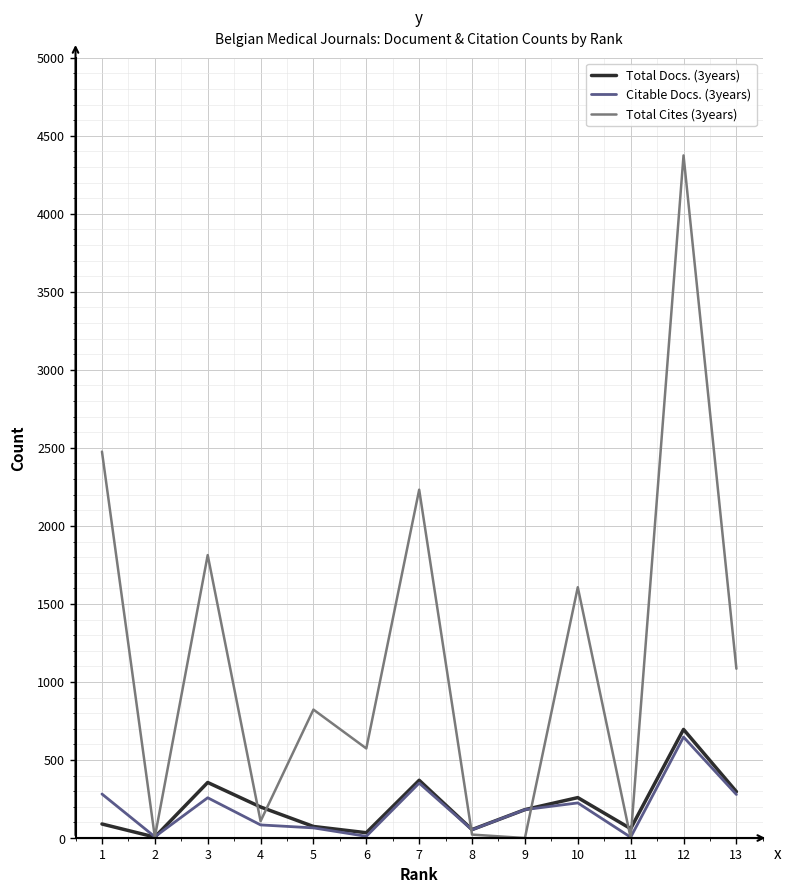

What is the difference between the Citable Docs. (3years) values at 12 and 8?

594